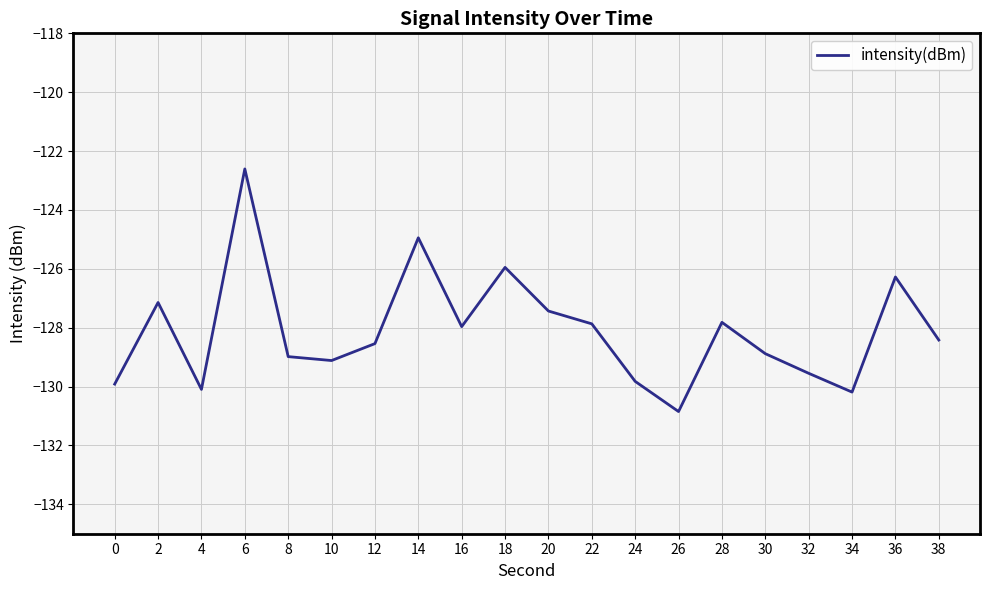

Which category has the highest value across all series?

6